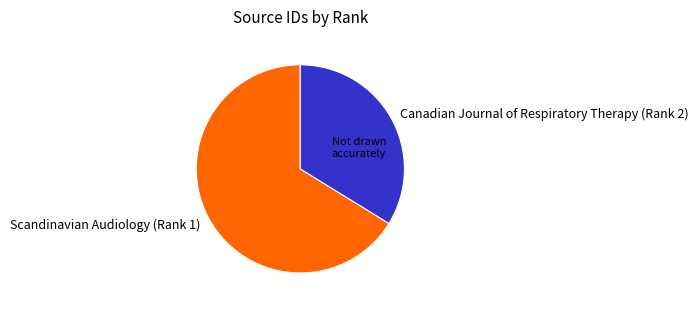

What is the ratio of the value at Scandinavian Audiology (Rank 1) to the value at Canadian Journal of Respiratory Therapy (Rank 2)?

2.0